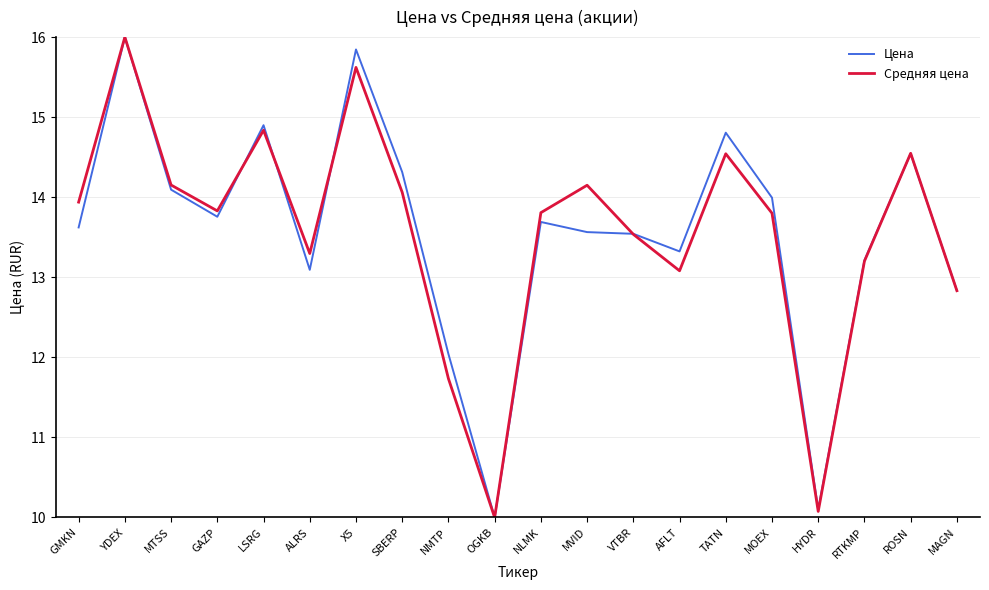

What are all the series names shown in the legend?

Цена, Средняя цена